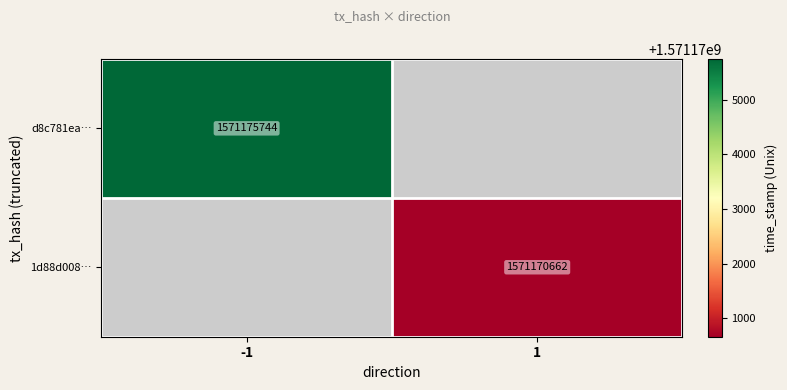

Is the value of 1d88d008… at 1 greater than the value of d8c781ea… at 1?

No